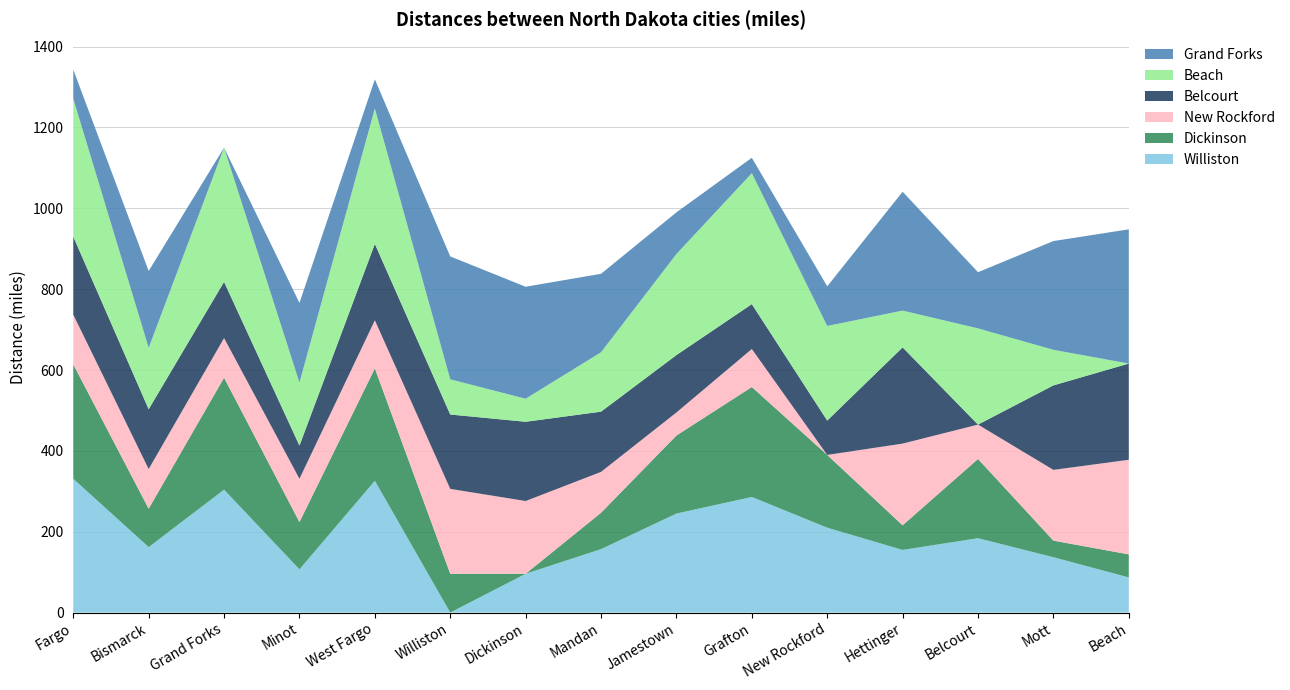

Reading left to right, what are all the values shown in this chart?

Williston: Fargo=331	Bismarck=162	Grand Forks=304	Minot=107	West Fargo=326	Williston=0	Dickinson=96	Mandan=157	Jamestown=245	Grafton=286	New Rockford=210	Hettinger=155	Belcourt=184	Mott=137	Beach=87
Dickinson: Fargo=283	Bismarck=95	Grand Forks=277	Minot=117	West Fargo=278	Williston=96	Dickinson=0	Mandan=90	Jamestown=193	Grafton=272	New Rockford=180	Hettinger=61	Belcourt=196	Mott=41	Beach=57
New Rockford: Fargo=123	Bismarck=98	Grand Forks=98	Minot=107	West Fargo=119	Williston=210	Dickinson=180	Mandan=101	Jamestown=57	Grafton=94	New Rockford=0	Hettinger=202	Belcourt=85	Mott=175	Beach=234
Belcourt: Fargo=193	Bismarck=148	Grand Forks=139	Minot=82	West Fargo=189	Williston=184	Dickinson=196	Mandan=149	Jamestown=142	Grafton=111	New Rockford=85	Hettinger=238	Belcourt=0	Mott=209	Beach=238
Beach: Fargo=341	Bismarck=152	Grand Forks=332	Minot=156	West Fargo=335	Williston=87	Dickinson=57	Mandan=147	Jamestown=250	Grafton=324	New Rockford=234	Hettinger=91	Belcourt=238	Mott=88	Beach=0
Grand Forks: Fargo=72	Bismarck=190	Grand Forks=0	Minot=197	West Fargo=72	Williston=304	Dickinson=277	Mandan=194	Jamestown=103	Grafton=38	New Rockford=98	Hettinger=294	Belcourt=139	Mott=269	Beach=332